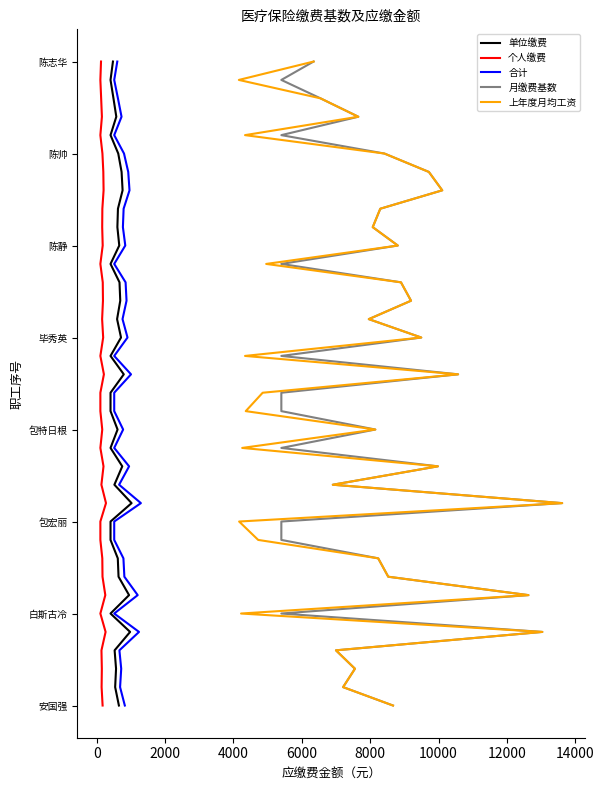

How many lines are shown in the chart?

5